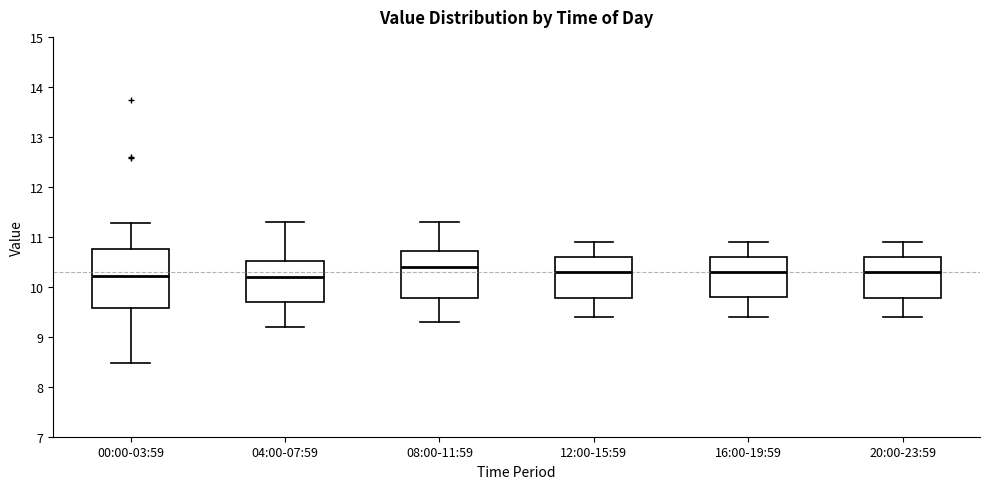

Reading left to right, transcribe this box plot: for each box, give where its median line is, the range the box spans, and where its two whiskers end, as read against the y-axis. The values are not printed on the chart, so give them approximately, as read against the axis.

00:00-03:59: median 10.2, box 9.6 to 10.7, whiskers 8.5 to 11.3
04:00-07:59: median 10.2, box 9.7 to 10.5, whiskers 9.2 to 11.3
08:00-11:59: median 10.4, box 9.8 to 10.7, whiskers 9.3 to 11.3
12:00-15:59: median 10.3, box 9.8 to 10.6, whiskers 9.4 to 10.9
16:00-19:59: median 10.3, box 9.8 to 10.6, whiskers 9.4 to 10.9
20:00-23:59: median 10.3, box 9.8 to 10.6, whiskers 9.4 to 10.9